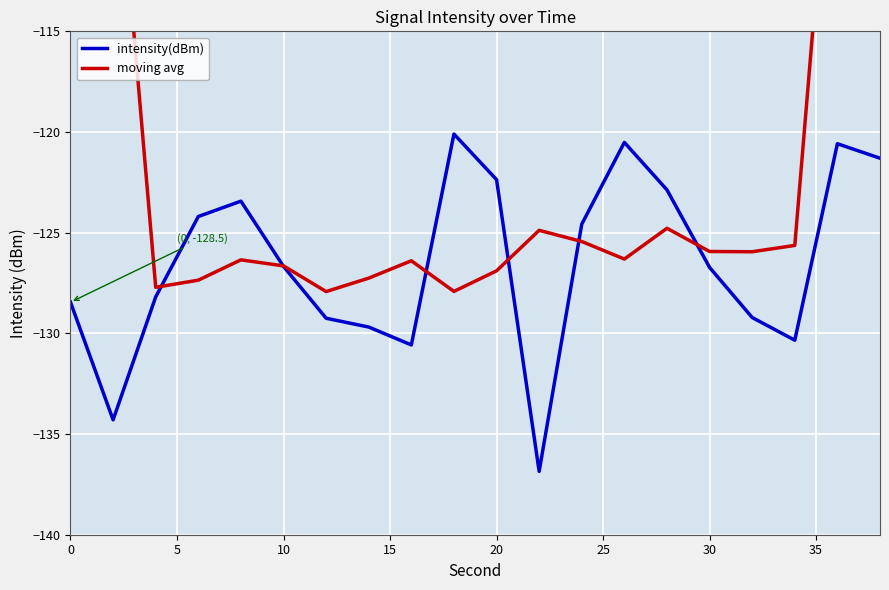

What is the lowest value of the intensity(dBm) series?

-136.9